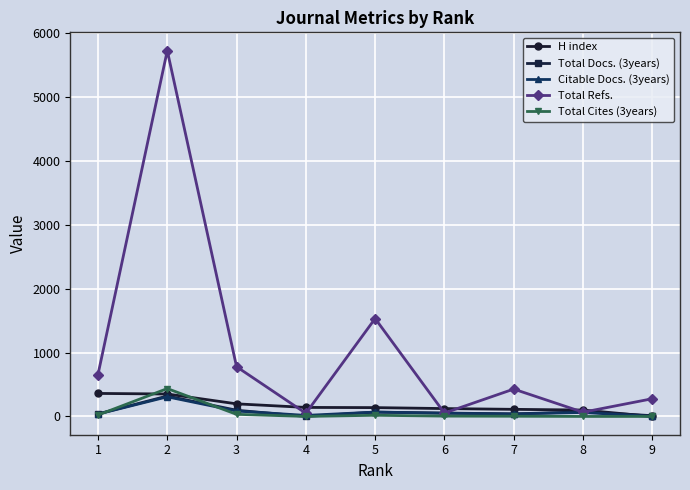

Which series has the largest total across all categories?

Total Refs.